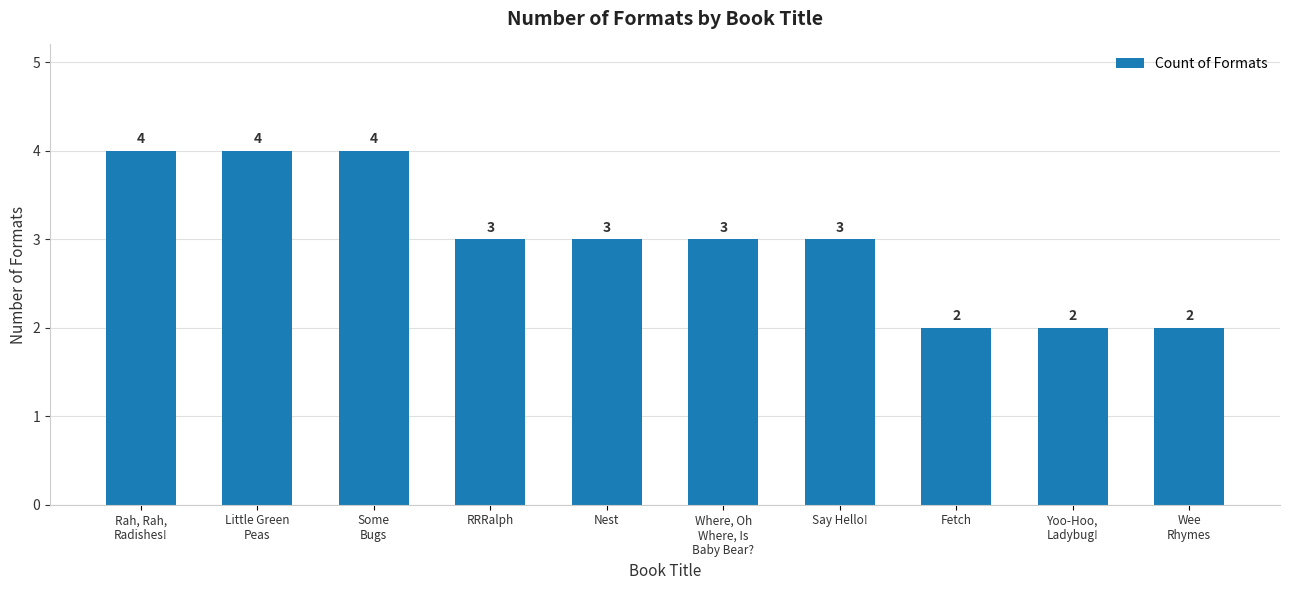

True or false: the data shows 4 at Some
Bugs.

True